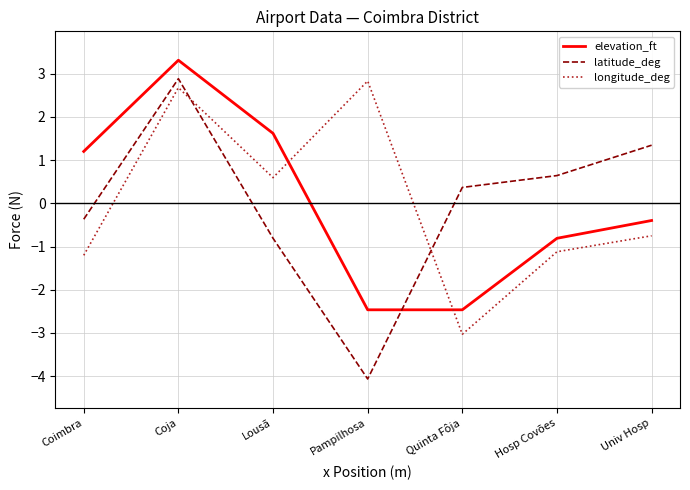

Which category has the highest value across all series?

Coja